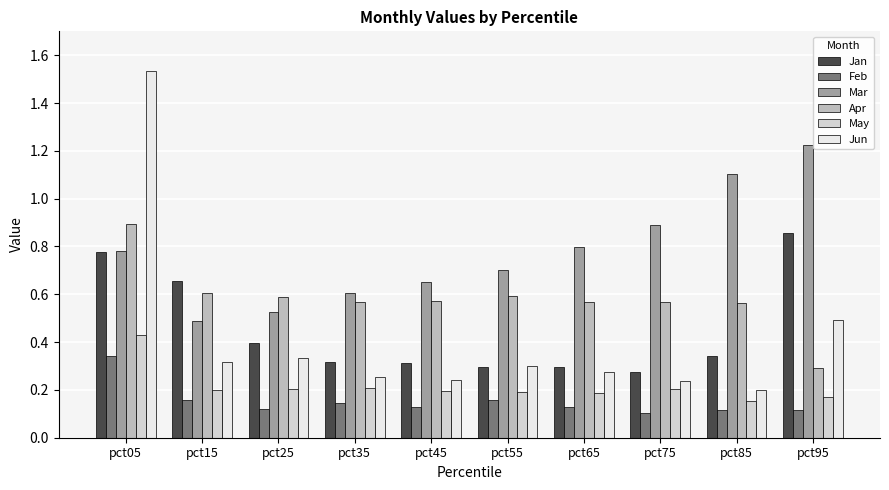

List the labels in order of Jun value, largest first.

pct05, pct95, pct25, pct15, pct55, pct65, pct35, pct45, pct75, pct85